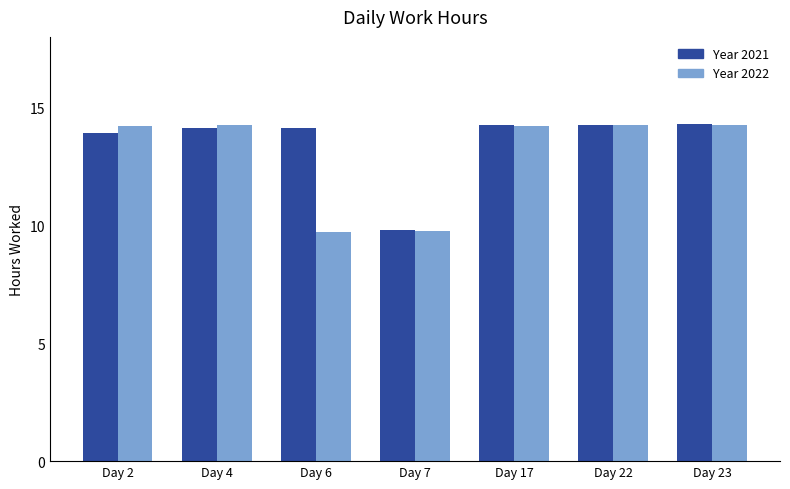

How many values in the Year 2022 series exceed 14?

5